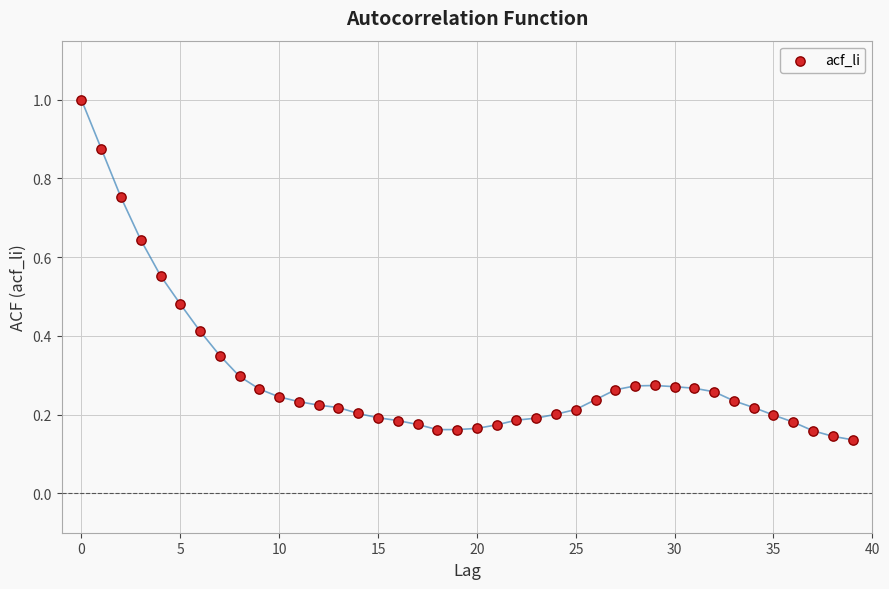

How many points are shown in the scatter plot?

40